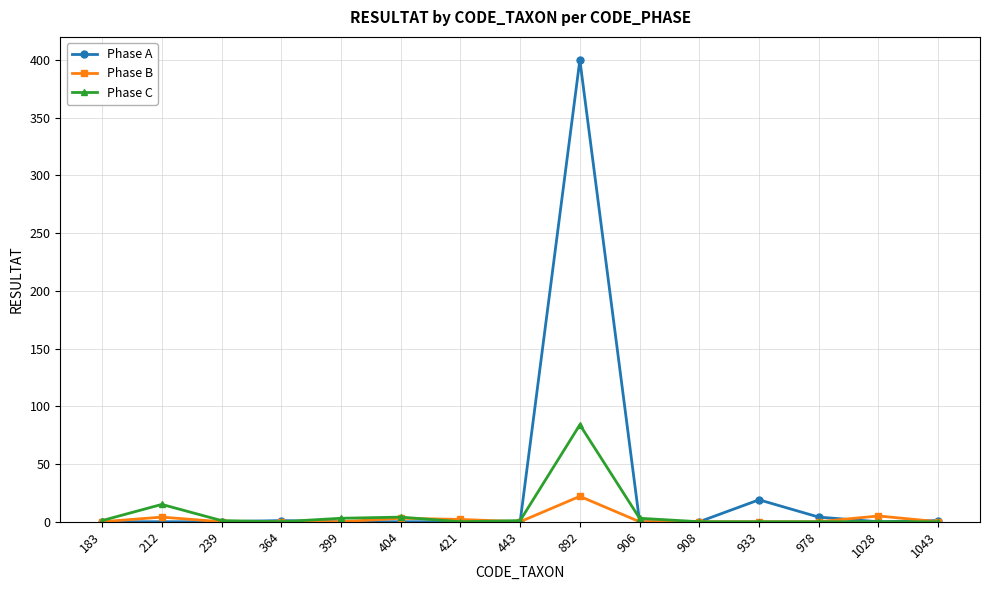

Which series has the widest spread of values?

Phase A